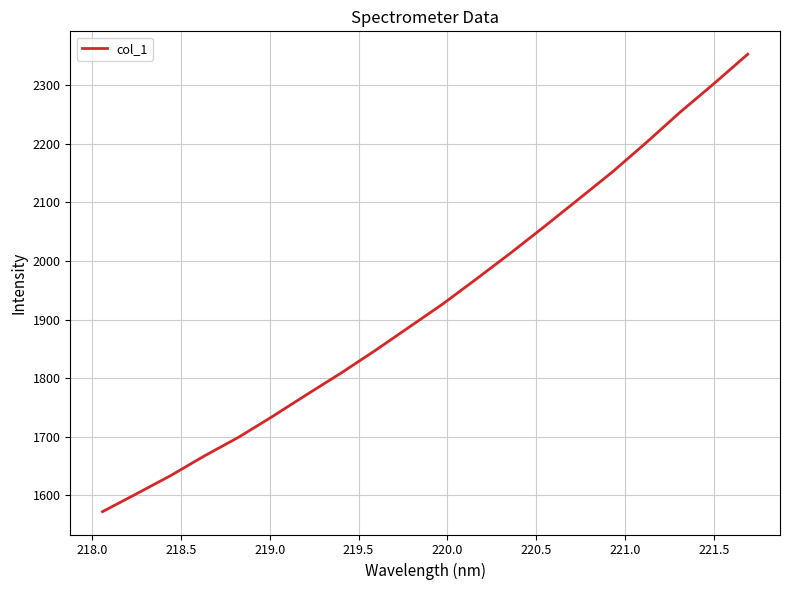

What is the smallest value displayed?

1571.9